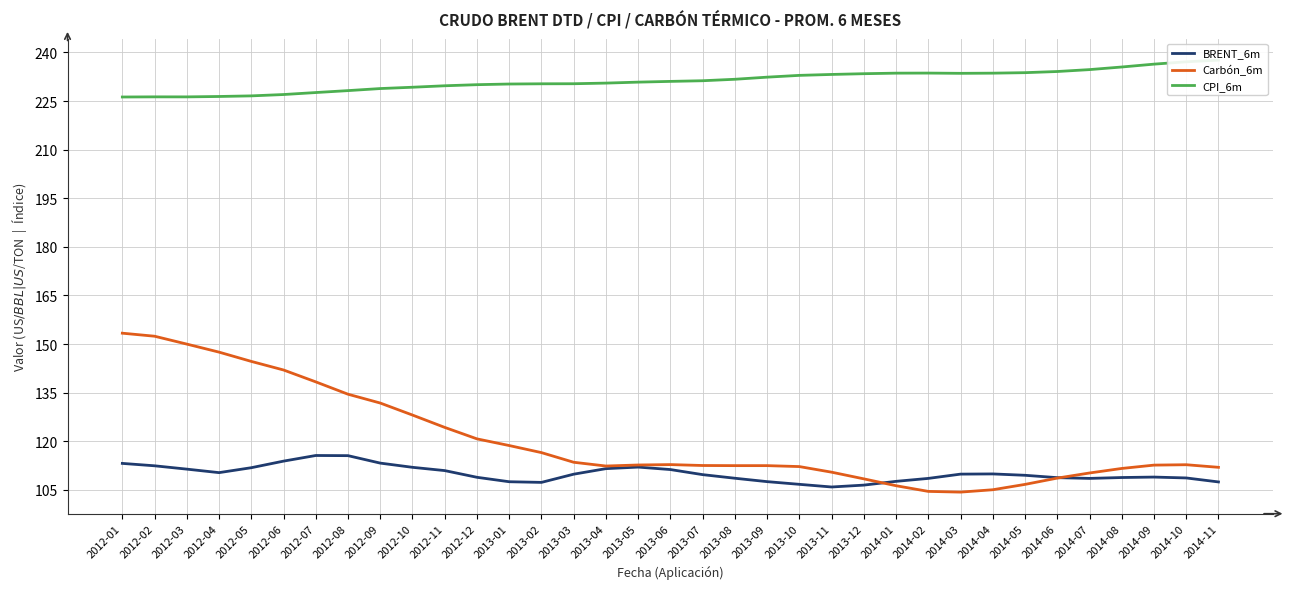

Reading left to right, transcribe all the data shown in this chart.

BRENT_6m: 113.2	112.4	111.4	110.3	111.8	113.9	115.6	115.6	113.3	112.0	111.0	108.9	107.5	107.3	109.8	111.5	112.0	111.3	109.7	108.6	107.5	106.7	105.9	106.5	107.6	108.5	109.9	109.9	109.5	108.8	108.5	108.8	109.0	108.7	107.5
Carbón_6m: 153.4	152.4	150.0	147.5	144.6	142.0	138.3	134.5	131.8	128.1	124.3	120.7	118.7	116.5	113.5	112.4	112.7	112.8	112.5	112.5	112.5	112.2	110.5	108.4	106.3	104.5	104.3	105.0	106.7	108.6	110.2	111.6	112.6	112.8	112.0
CPI_6m: 226.2	226.3	226.3	226.4	226.6	227.0	227.6	228.2	228.8	229.3	229.7	230.0	230.2	230.3	230.3	230.5	230.8	231.1	231.3	231.7	232.4	232.9	233.2	233.4	233.6	233.6	233.5	233.6	233.8	234.1	234.7	235.5	236.4	237.1	237.6